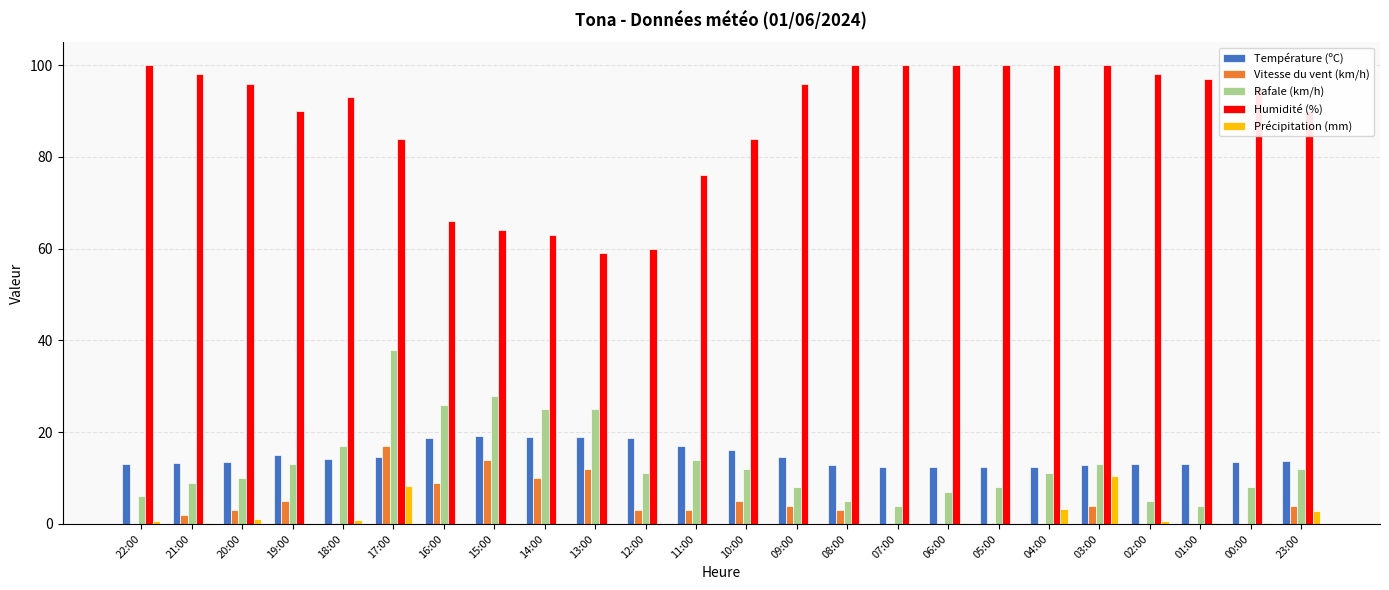

Is the value of Précipitation (mm) at 08:00 greater than the value of Vitesse du vent (km/h) at 11:00?

No